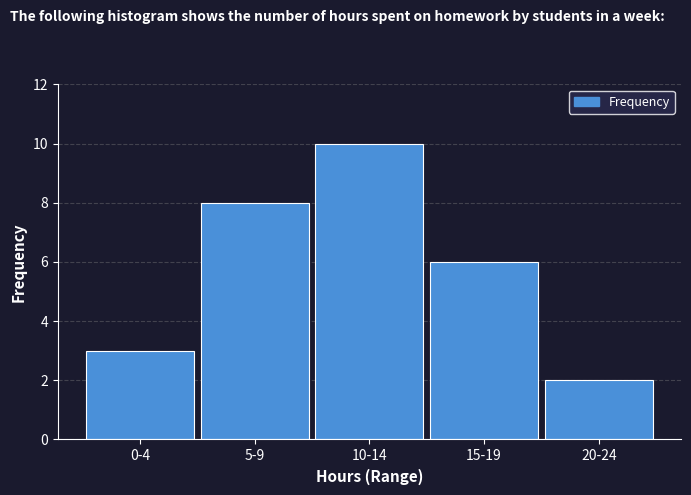

Reading left to right, transcribe all the data shown in this chart.

3	8	10	6	2